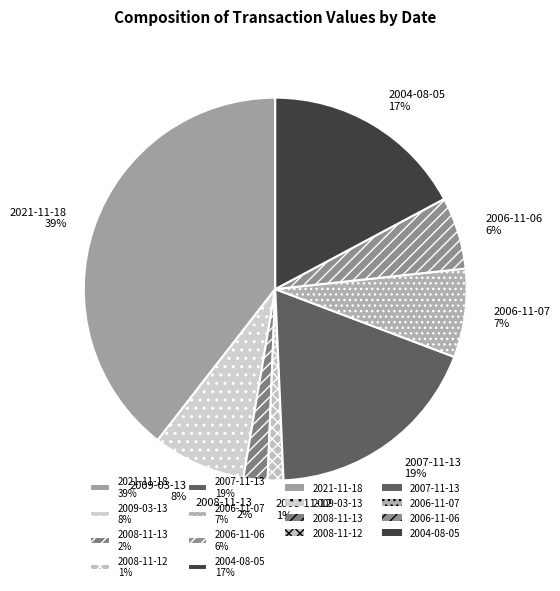

Which category has the biggest portion of the pie?

2021-11-18